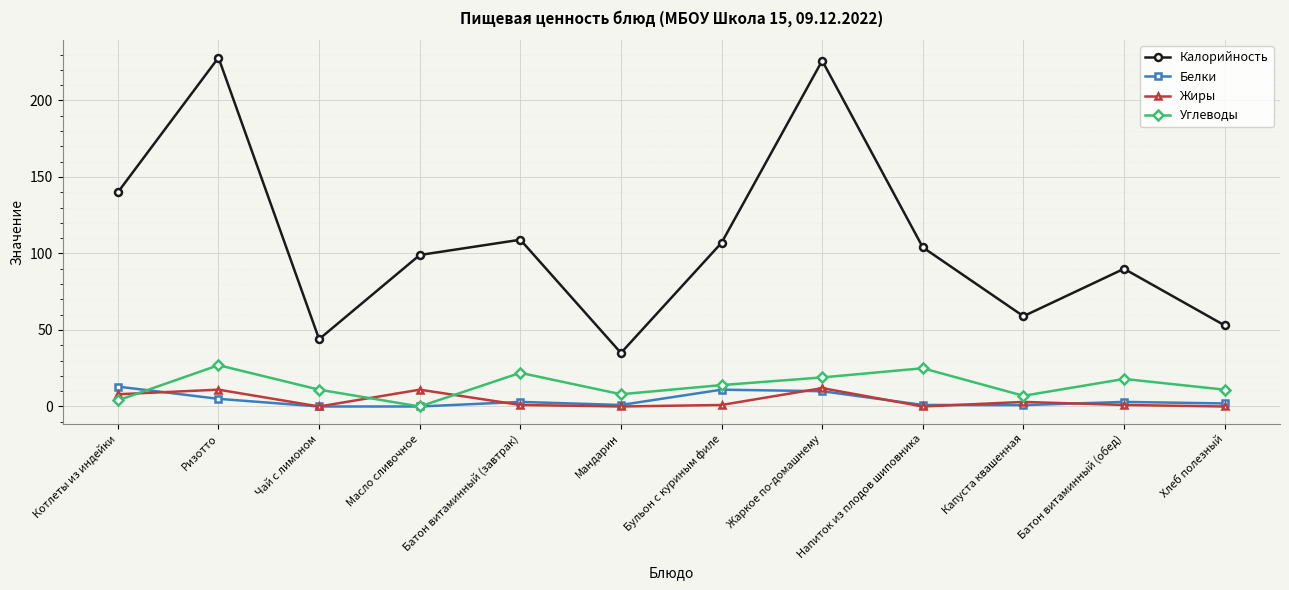

In Белки, how many points are higher than both neighbors (excluding endpoints)?

3